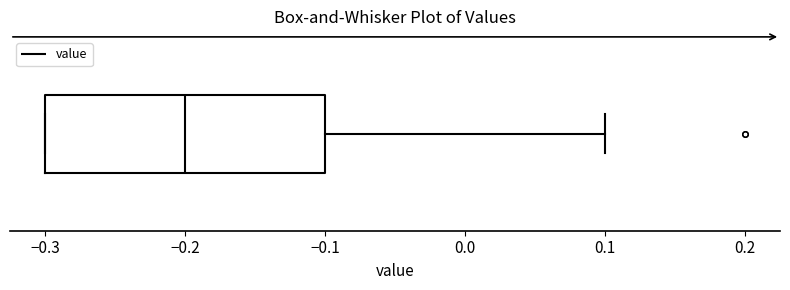

Read this box plot against the x-axis: the position of the median line, the range covered by the box, and the ends of both whiskers. The values are not printed on the chart, so give them approximately, as read against the axis.

median -0.2, box -0.3 to -0.1, whiskers -0.3 to 0.1